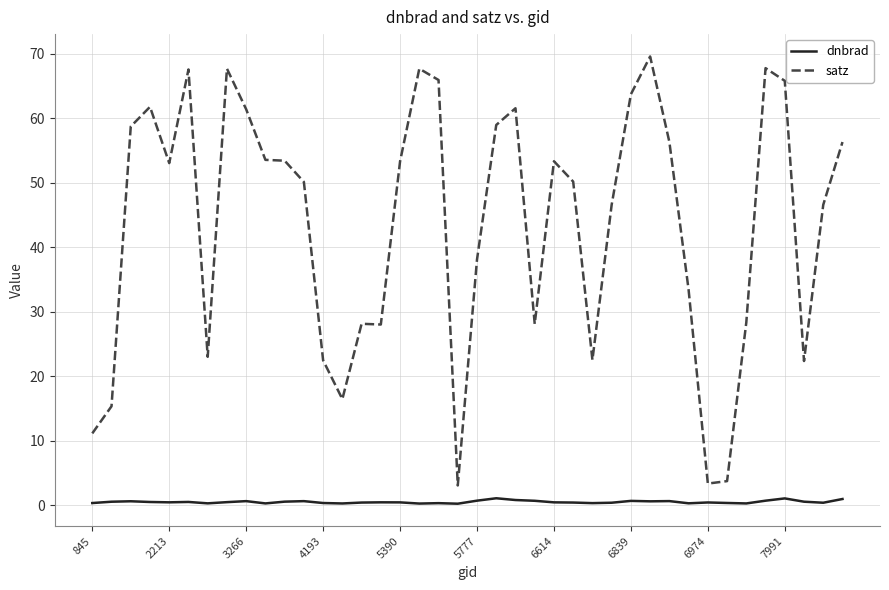

True or false: dnbrad and satz cross at least once.

False